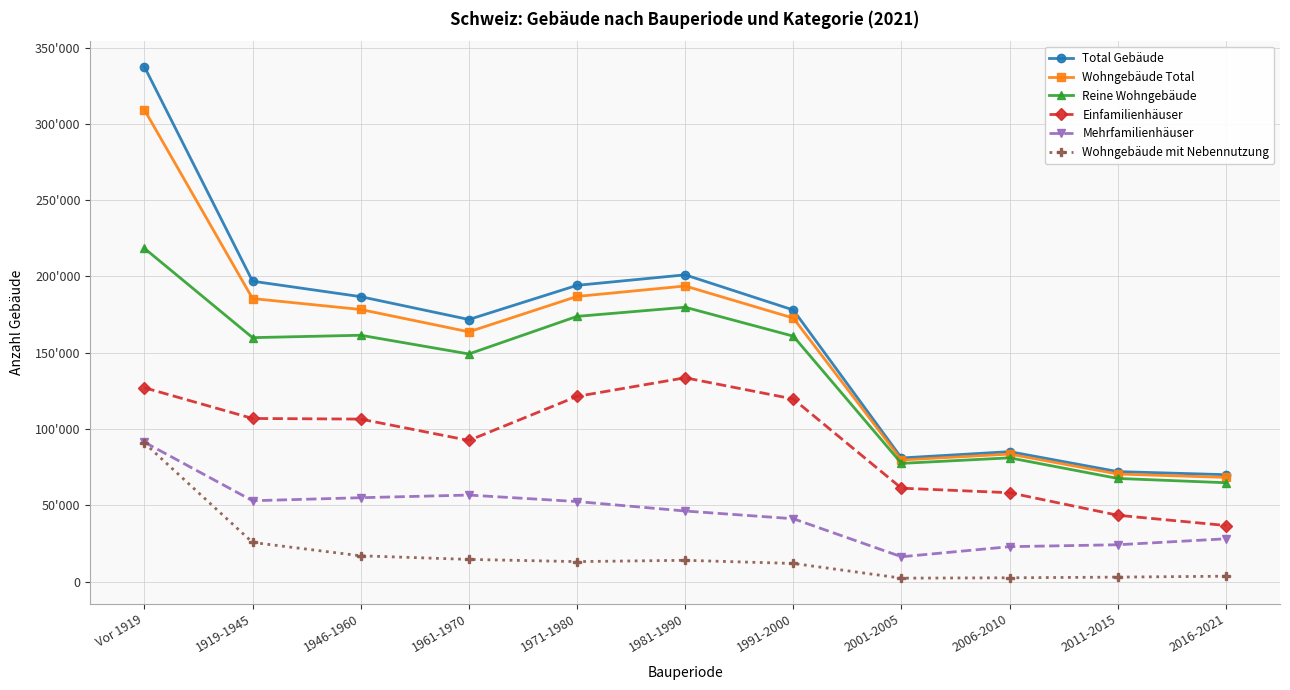

Is this an area chart (filled region under the line)?

No